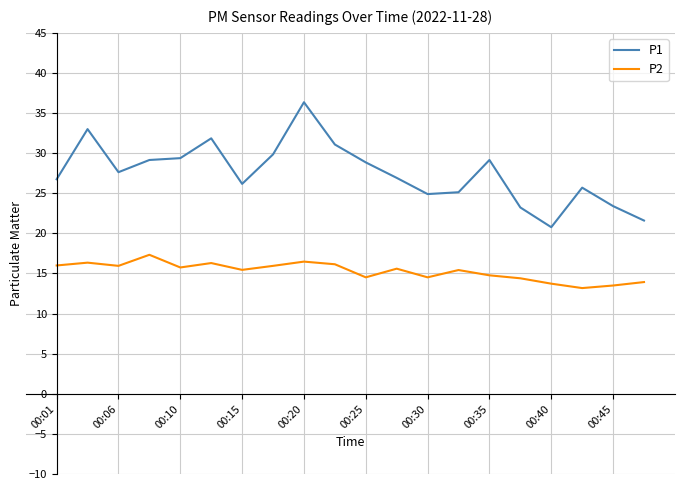

Rank the series by their average value, from highest to lowest.

P1, P2